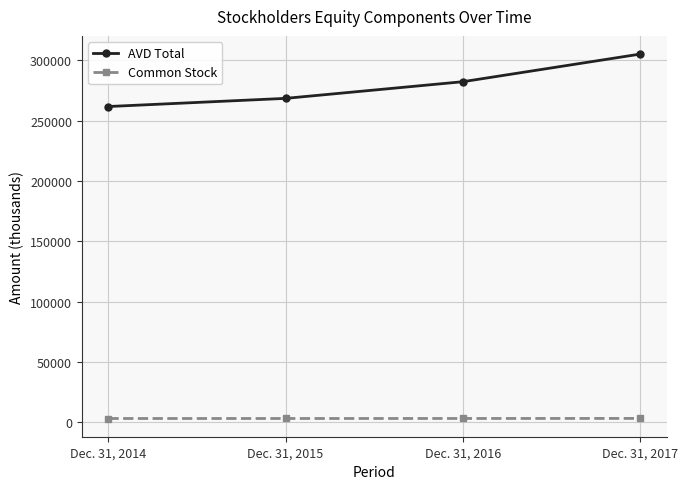

True or false: AVD Total and Common Stock cross at least once.

False